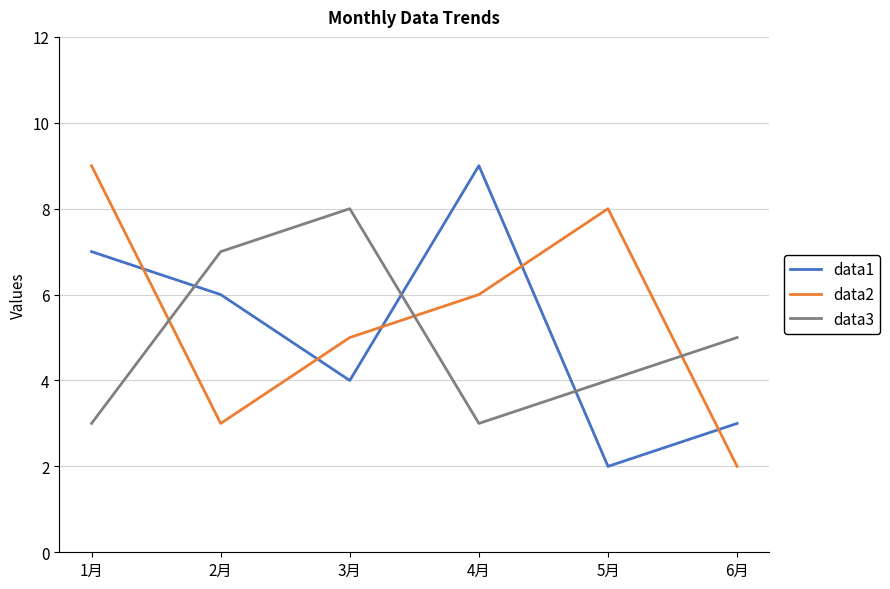

True or false: data3 has more than 1 points higher than both neighbors.

False